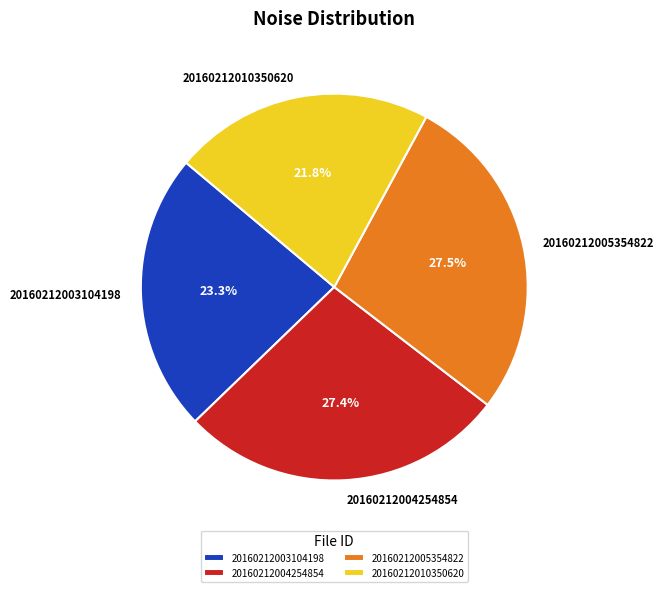

Does any single category account for the majority?

No